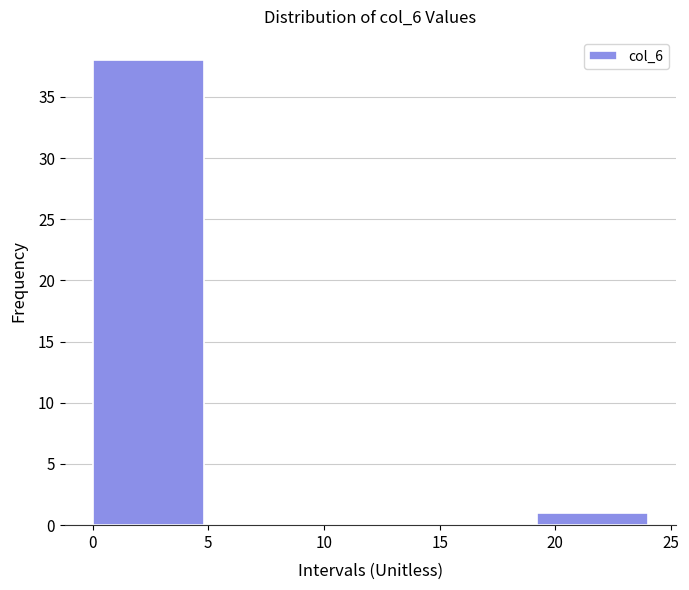

How tall is the bar that spans 0.0 to 4.8 on the x-axis? Neither the bar edges nor the heights are printed on the chart, so give them approximately, as read against the axes.

38